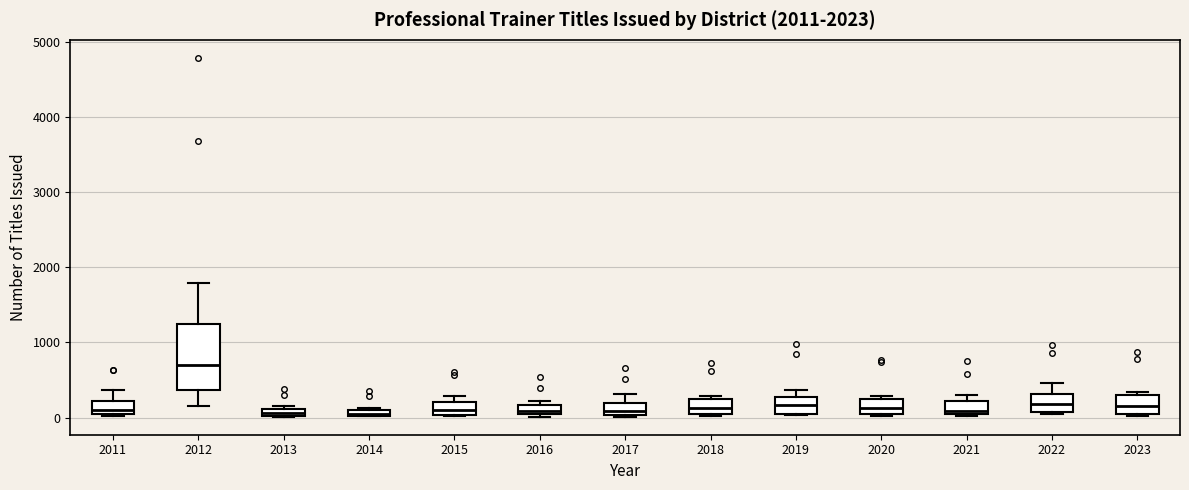

Where is the lower edge of the box at x = 2018 on the y-axis? The values are not printed on the chart, so give them approximately, as read against the axis.

0